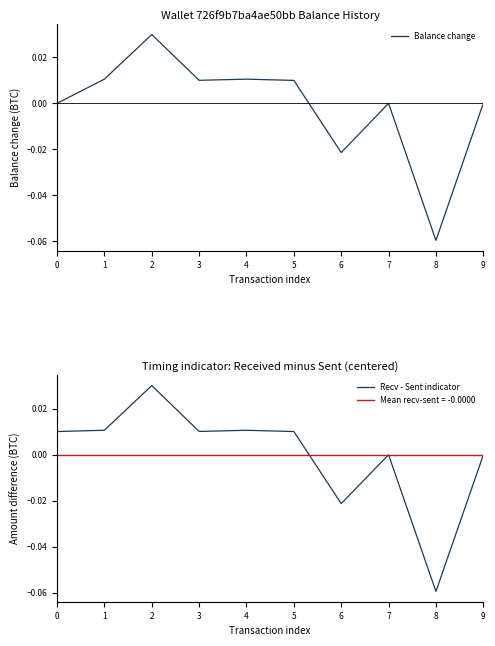

Which category has the lowest value across all series?

8